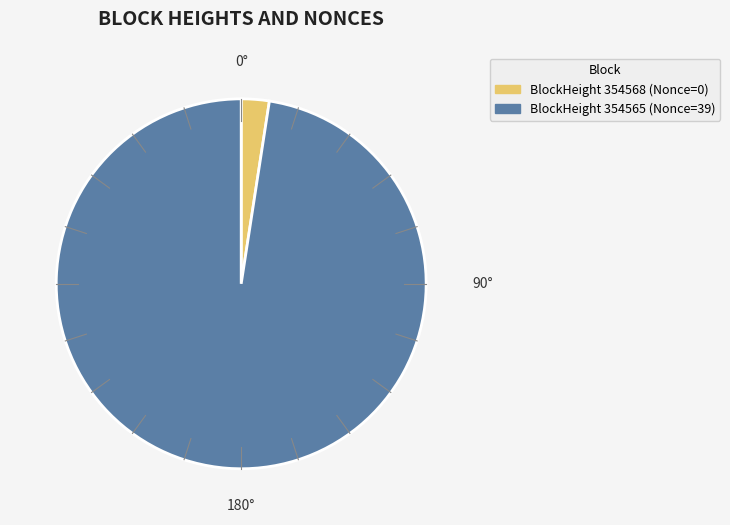

Is there a majority slice in this chart?

Yes